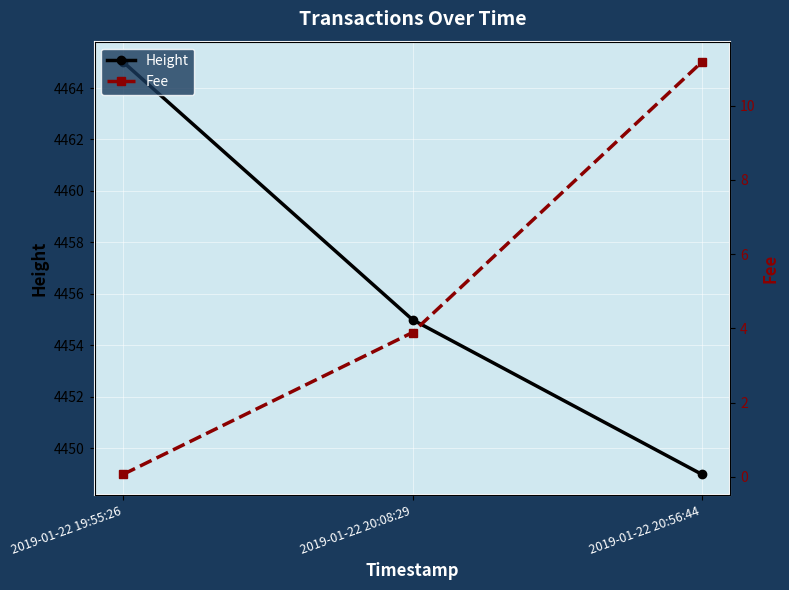

The Fee series shows 0.1 at 2019-01-22 19:55:26. True or false?

False